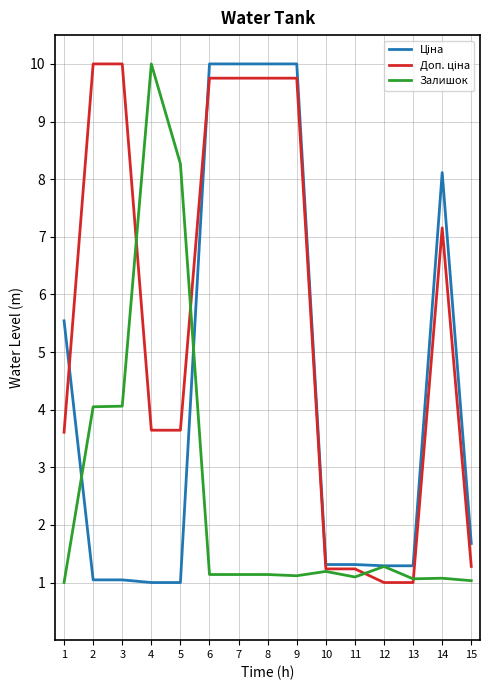

At how many categories does at least one series exceed 5?

10